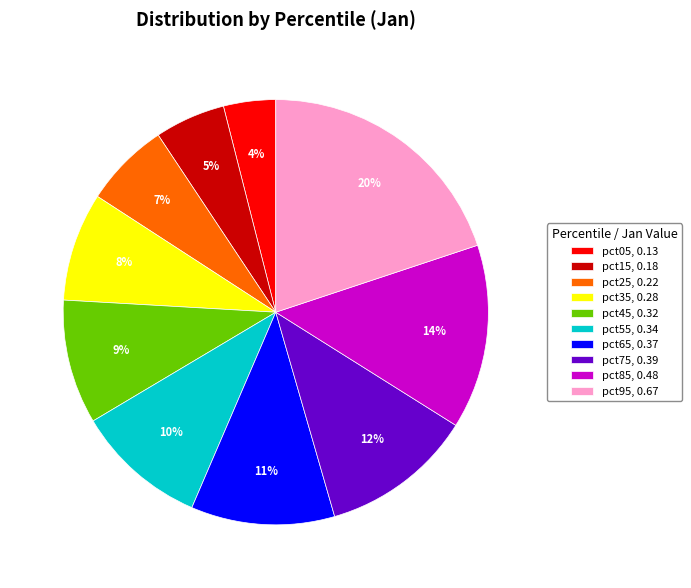

How many slices are in this pie chart?

10